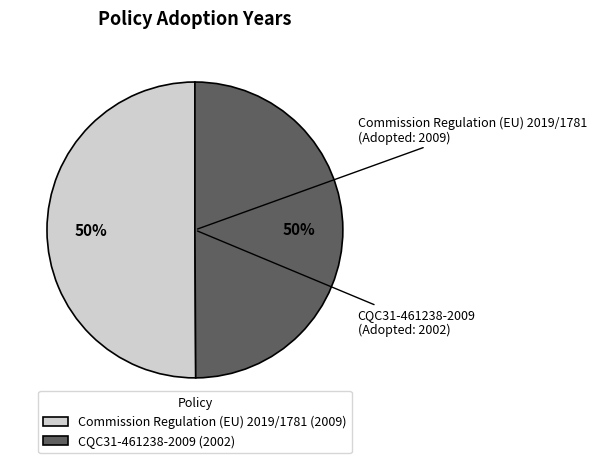

True or false: Commission Regulation (EU) 2019/1781 (2009) accounts for 50% of the total.

True